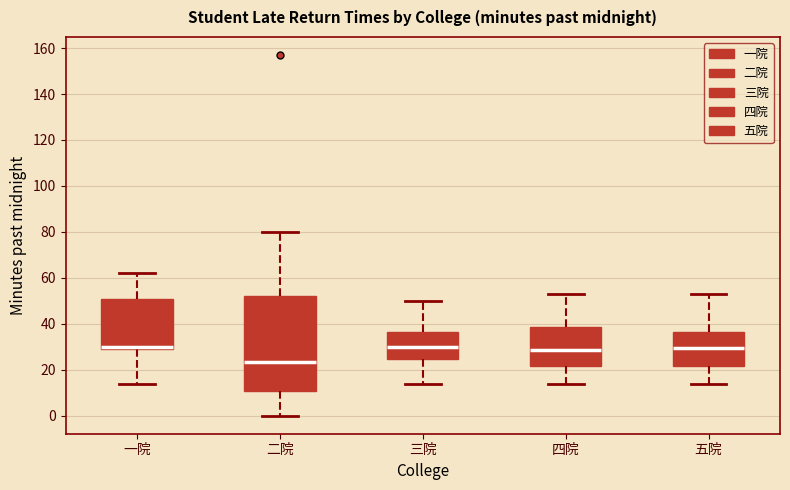

Which box has the lowest median line?

二院